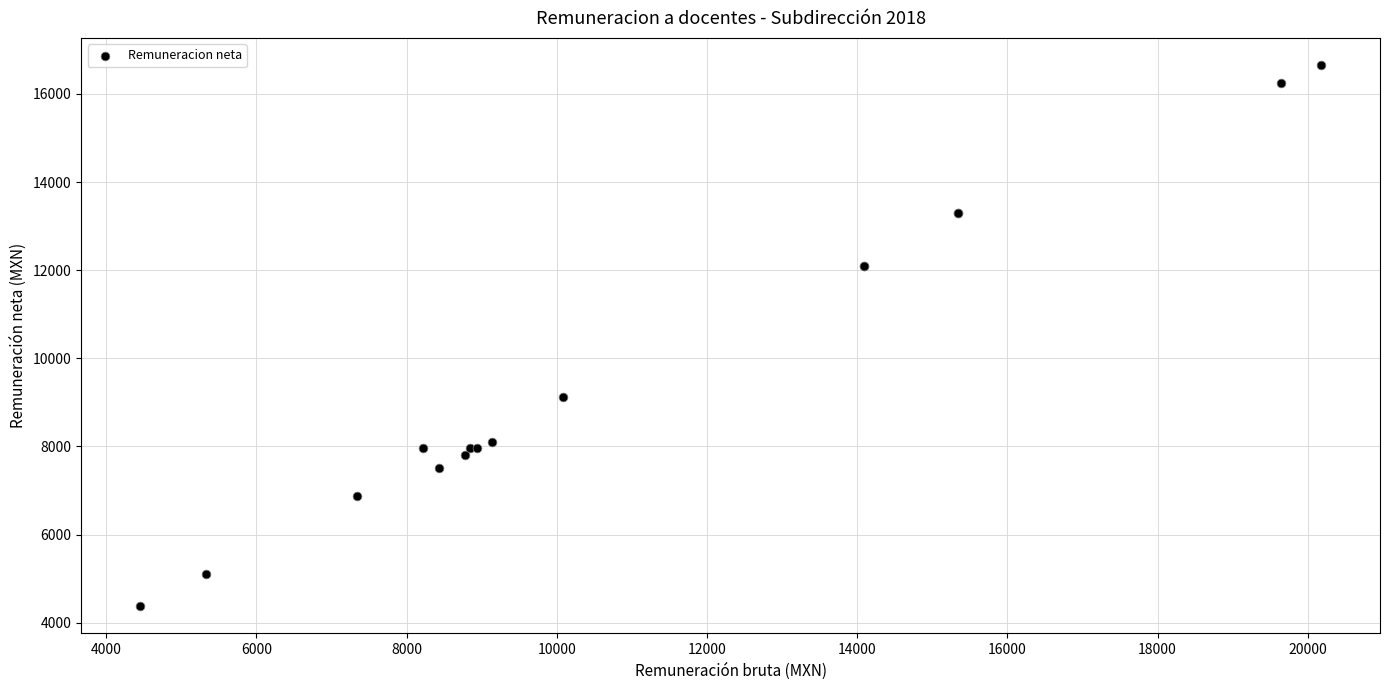

What Y value in the scatter plot is closest to 10514?

9116.9